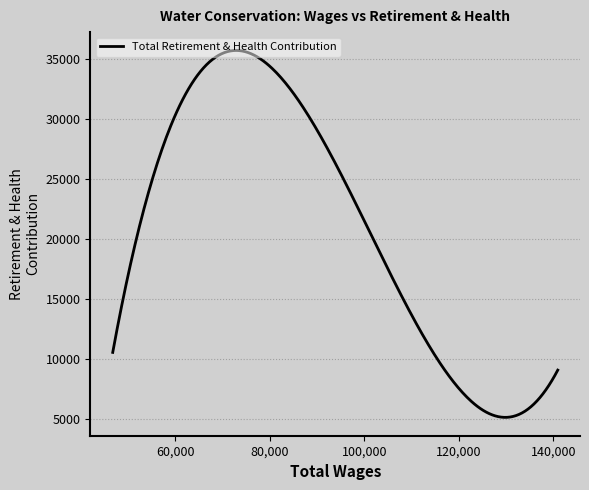

What is the maximum value shown in the chart?

35686.0